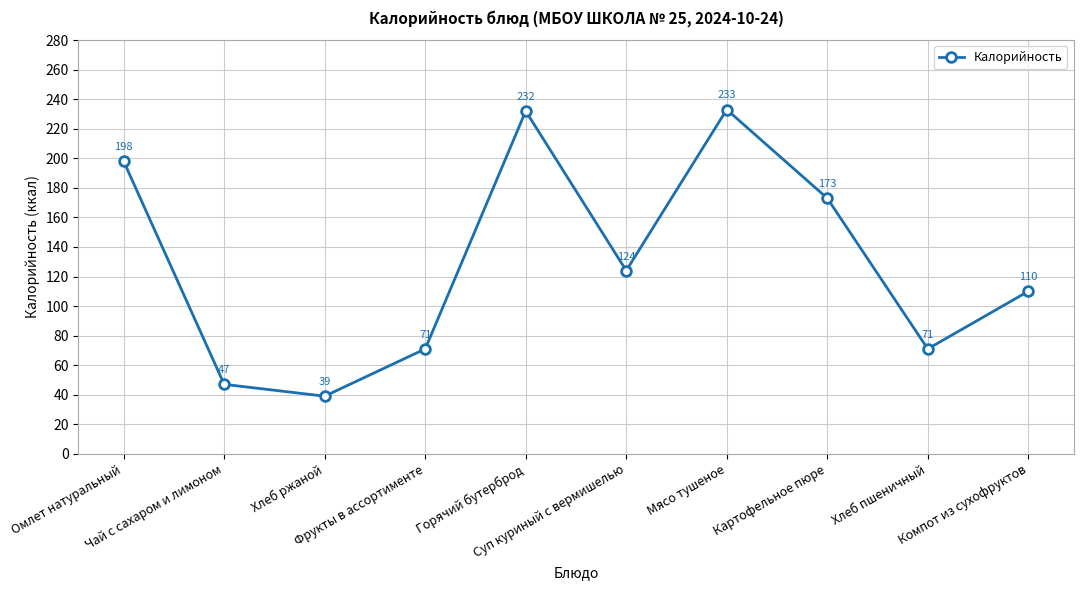

At which category does the data reach its first local peak?

Горячий бутерброд